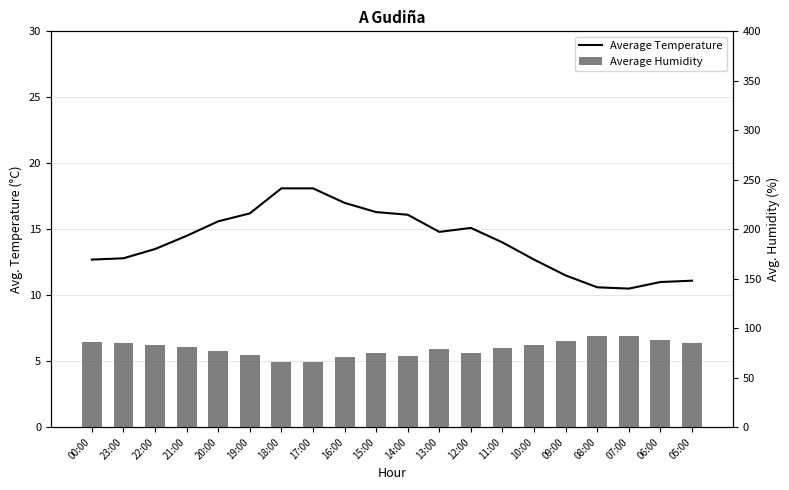

Where does the Average Temperature series first go above 14?

21:00